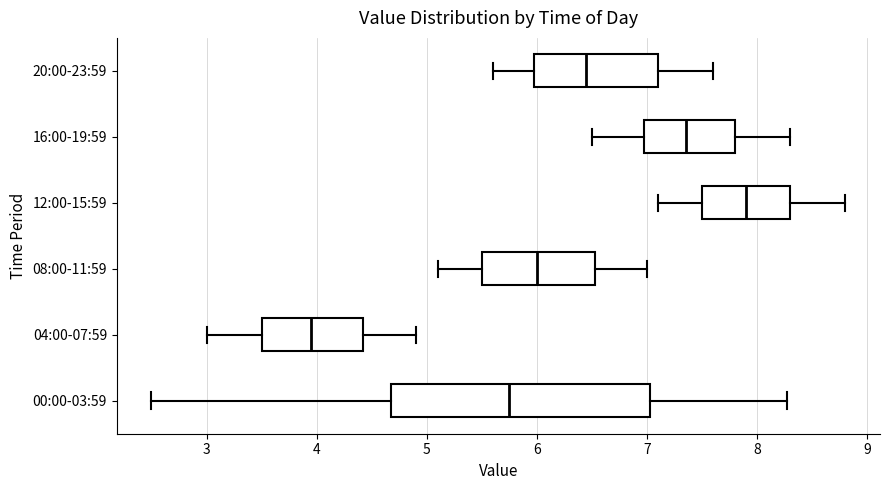

Which box's median line is the furthest to the left?

04:00-07:59